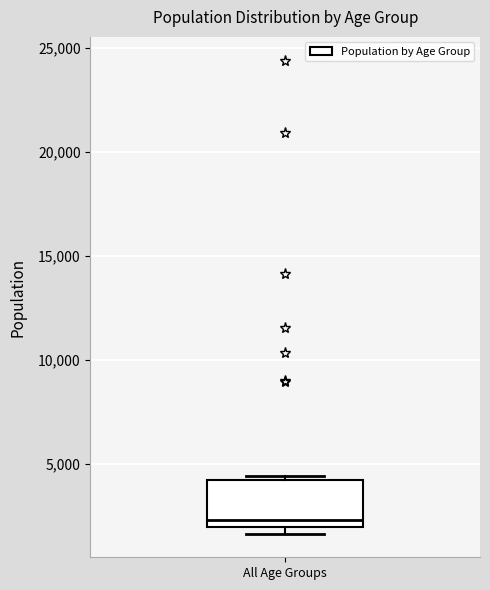

Transcribe this box plot: give where the median line is, the range the box spans, and where the two whiskers end, as read against the y-axis. The values are not printed on the chart, so give them approximately, as read against the axis.

median 2500, box 2000 to 4000, whiskers 1500 to 4500